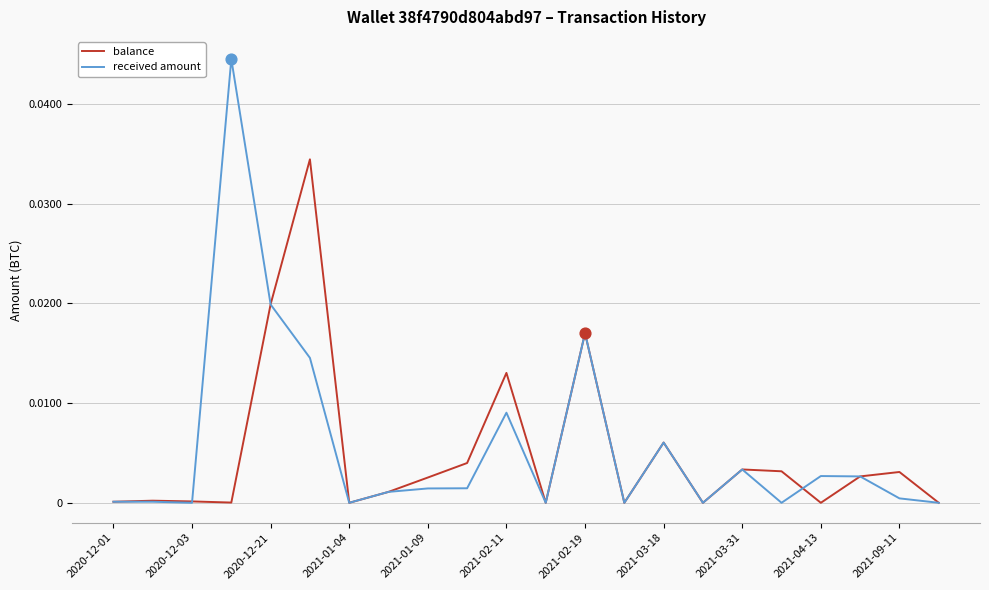

Which series has the largest total across all categories?

received amount